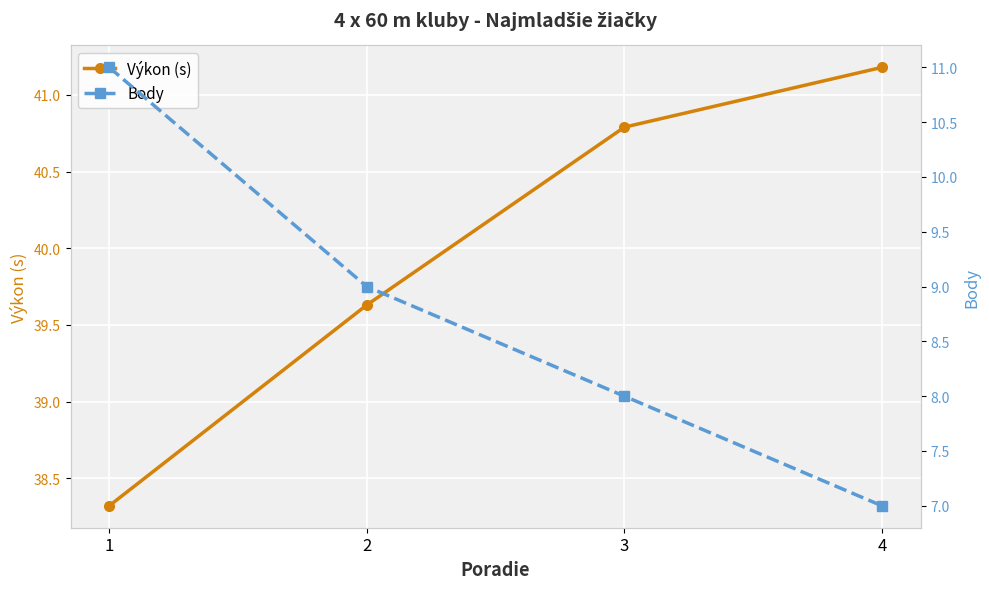

What is the minimum value shown in the chart?

7.0